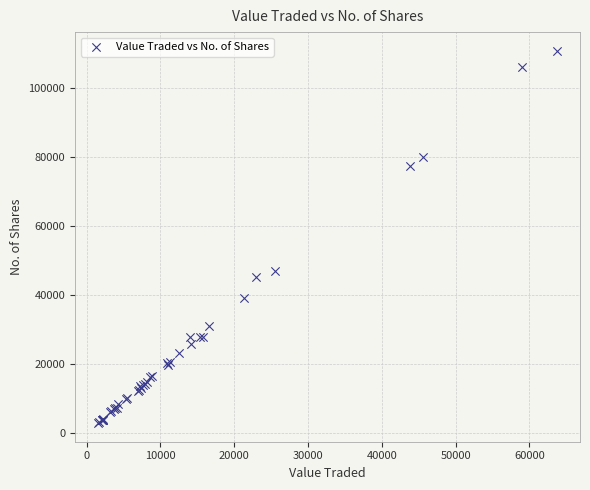

What Y value in the scatter plot is closest to 56878?

47049